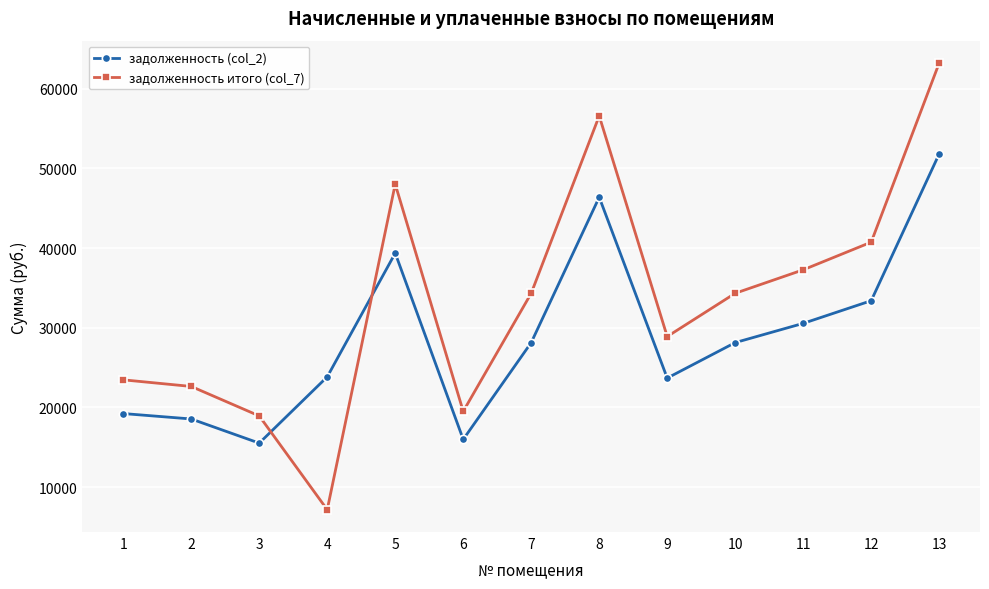

What is the difference between the second highest and second lowest values in the задолженность (col_2) series?

30398.3